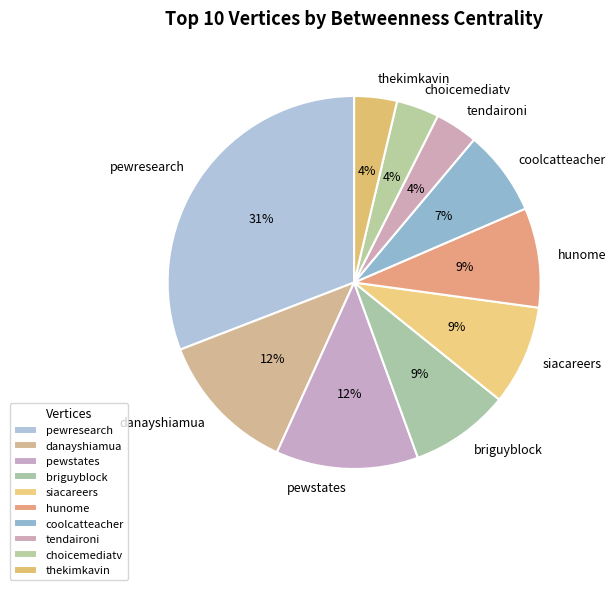

Which has a higher value, pewstates or coolcatteacher?

pewstates